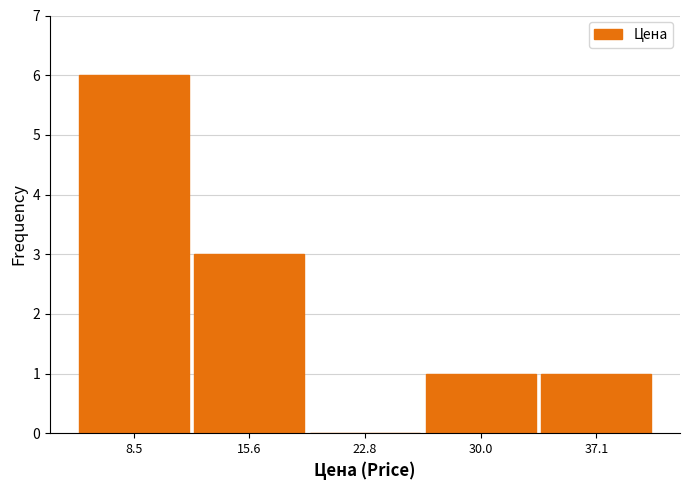

What is the height of the bar covering 5 to 12 on the x-axis? Neither the bar edges nor the heights are printed on the chart, so give them approximately, as read against the axes.

6